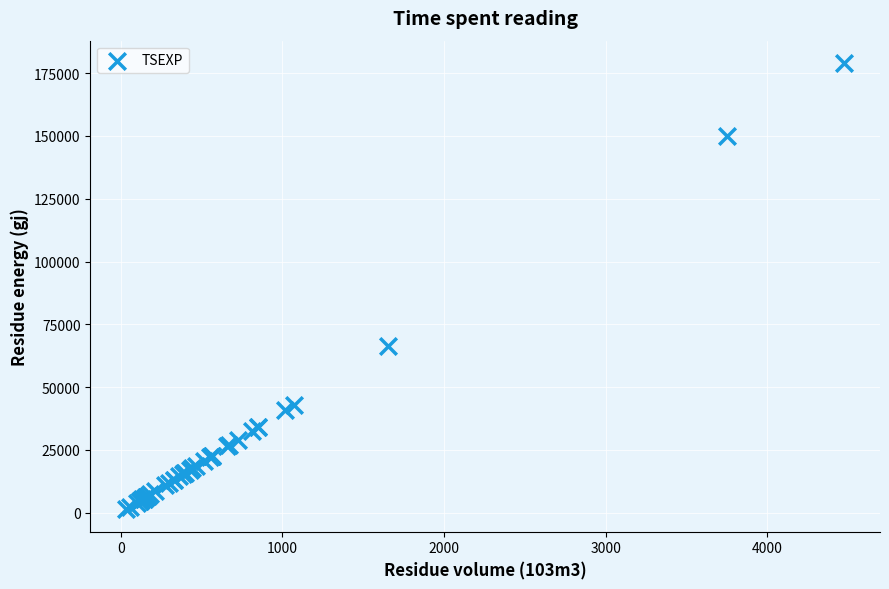

What Y value in the scatter plot is closest to 90194?

66200